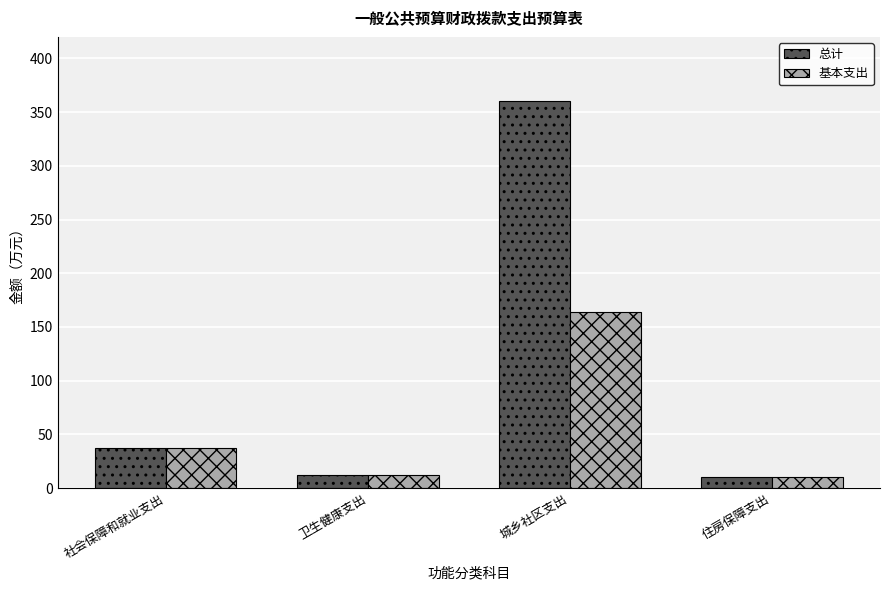

What are all the series names shown in the legend?

总计, 基本支出